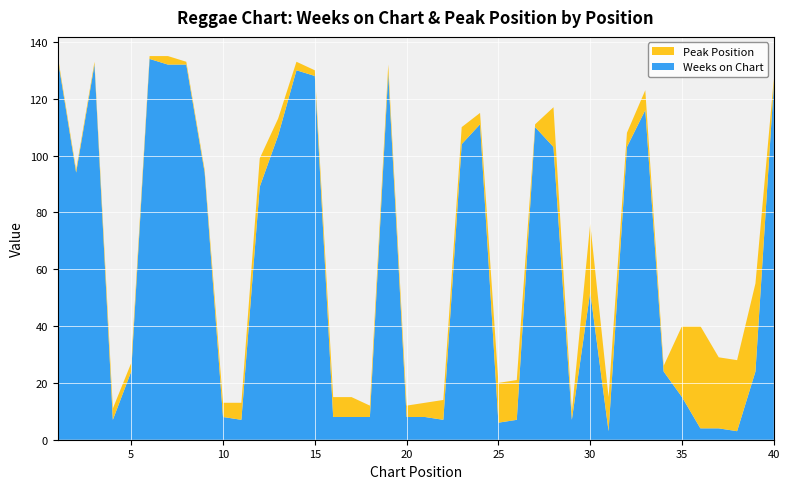

Reading left to right, extract all data points from this chart.

Weeks on Chart: 1=134	2=94	3=132	4=7	5=24	6=134	7=132	8=132	9=94	10=8	11=7	12=89	13=107	14=130	15=128	16=8	17=8	18=8	19=129	20=8	21=8	22=7	23=104	24=111	25=6	26=7	27=110	28=103	29=7	30=52	31=3	32=103	33=116	34=24	35=15	36=4	37=4	38=3	39=24	40=125
Peak Position: 1=1	2=1	3=1	4=4	5=3	6=1	7=3	8=1	9=1	10=5	11=6	12=10	13=6	14=3	15=2	16=7	17=7	18=4	19=3	20=4	21=5	22=7	23=6	24=4	25=14	26=14	27=1	28=14	29=3	30=24	31=12	32=5	33=7	34=2	35=25	36=36	37=25	38=25	39=31	40=2